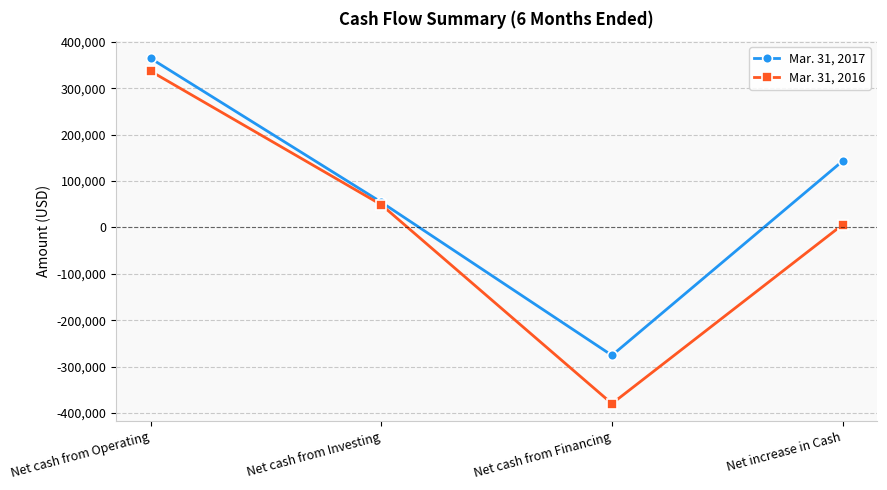

Which series has the widest spread of values?

Mar. 31, 2016